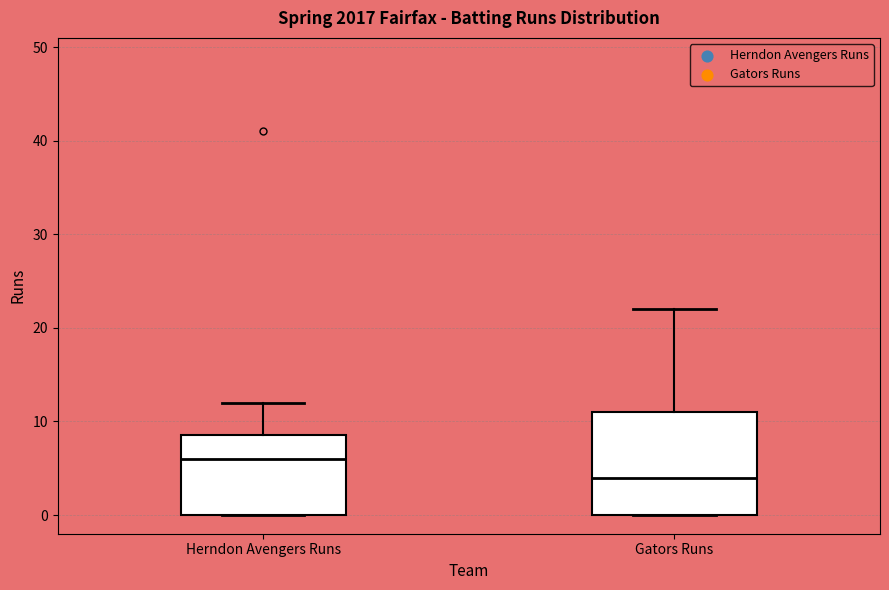

Reading left to right, read every box against the y-axis: the position of its median line, the range the box covers, and the ends of its whiskers. The values are not printed on the chart, so give them approximately, as read against the axis.

Herndon Avengers Runs: median 6, box 0 to 9, whiskers 0 to 12
Gators Runs: median 4, box 0 to 11, whiskers 0 to 22